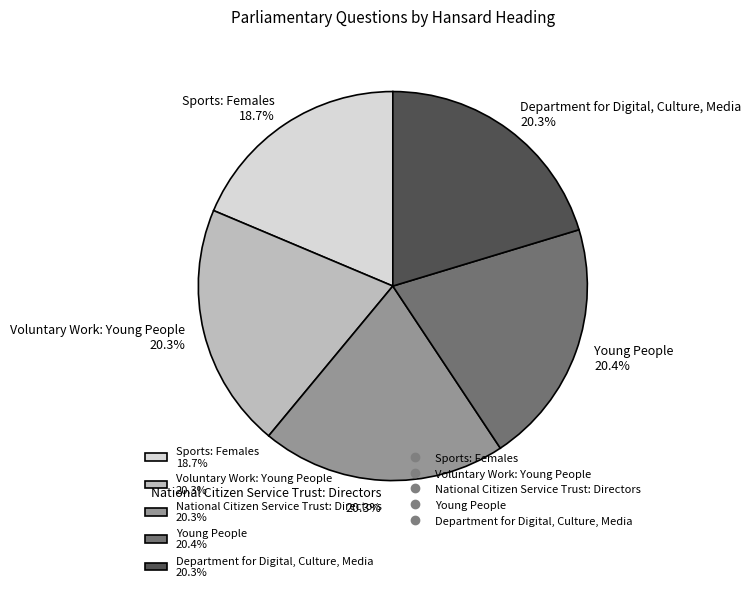

Approximately how many times larger is the value at National Citizen Service Trust: Directors compared to Young People?

1.0